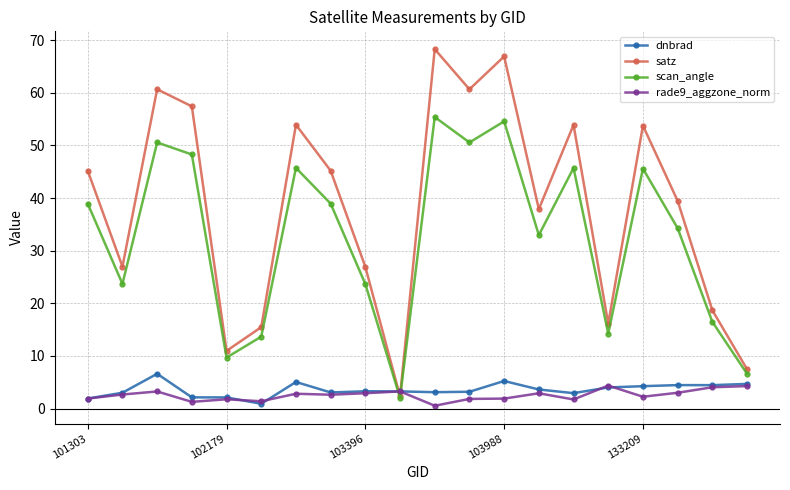

What is the value of the dnbrad point at the 4th from the left?

2.1